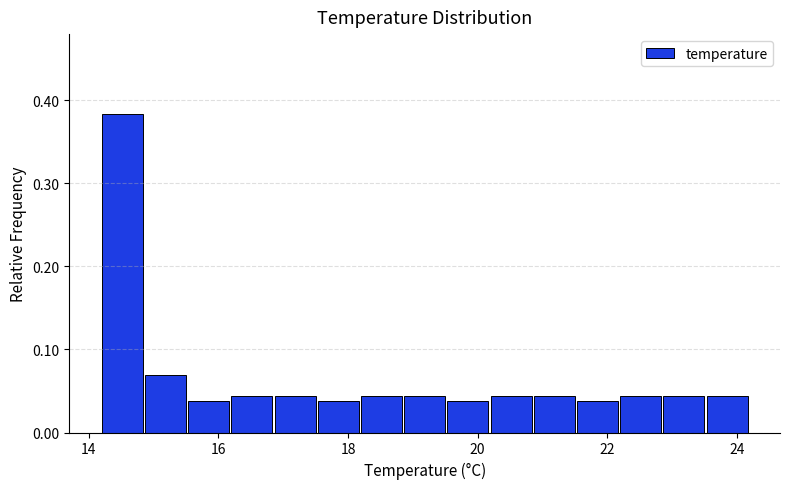

Around what value on the x-axis is the tallest bar? Give the approximate position of its centre, as read against the axis.

14.6